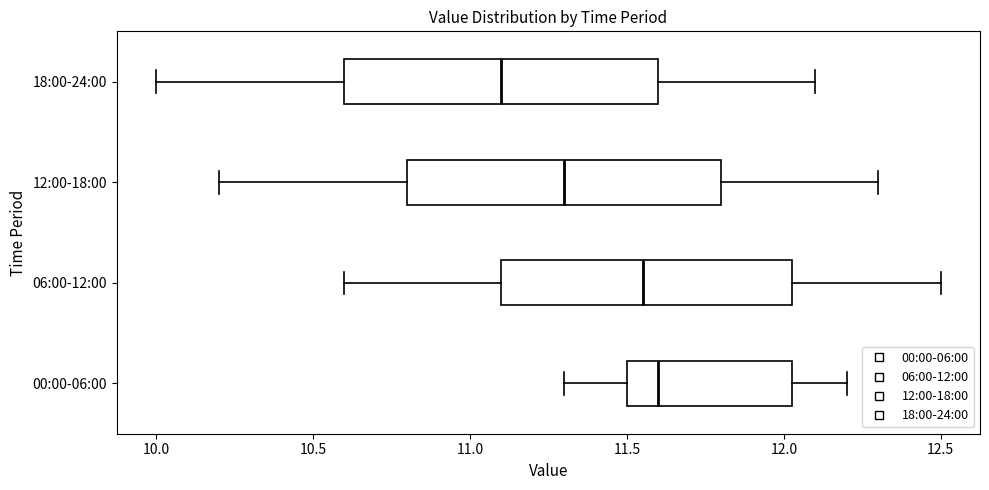

Reading bottom to top, transcribe this box plot: for each box, give where its median line is, the range the box spans, and where its two whiskers end, as read against the x-axis. The values are not printed on the chart, so give them approximately, as read against the axis.

00:00-06:00: median 11.60, box 11.50 to 12.05, whiskers 11.30 to 12.20
06:00-12:00: median 11.55, box 11.10 to 12.05, whiskers 10.60 to 12.50
12:00-18:00: median 11.30, box 10.80 to 11.80, whiskers 10.20 to 12.30
18:00-24:00: median 11.10, box 10.60 to 11.60, whiskers 10.00 to 12.10